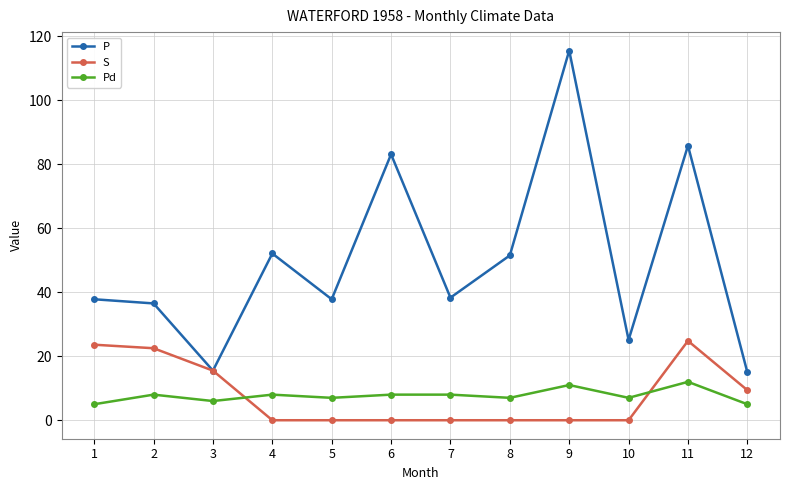

How many lines are shown in the chart?

3